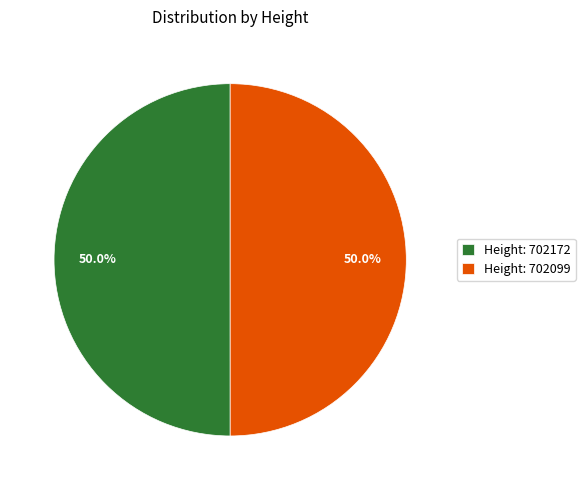

How many slices are in this pie chart?

2